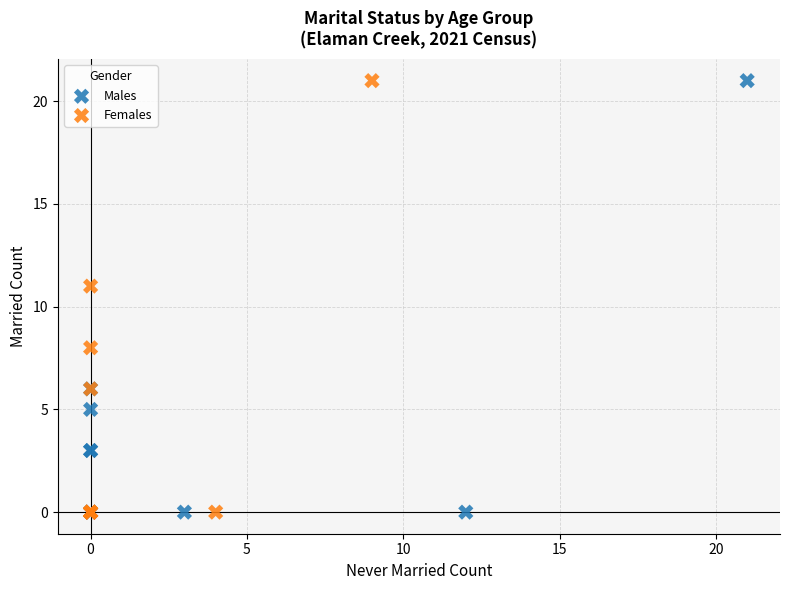

What are all the series names shown in the legend?

Males, Females